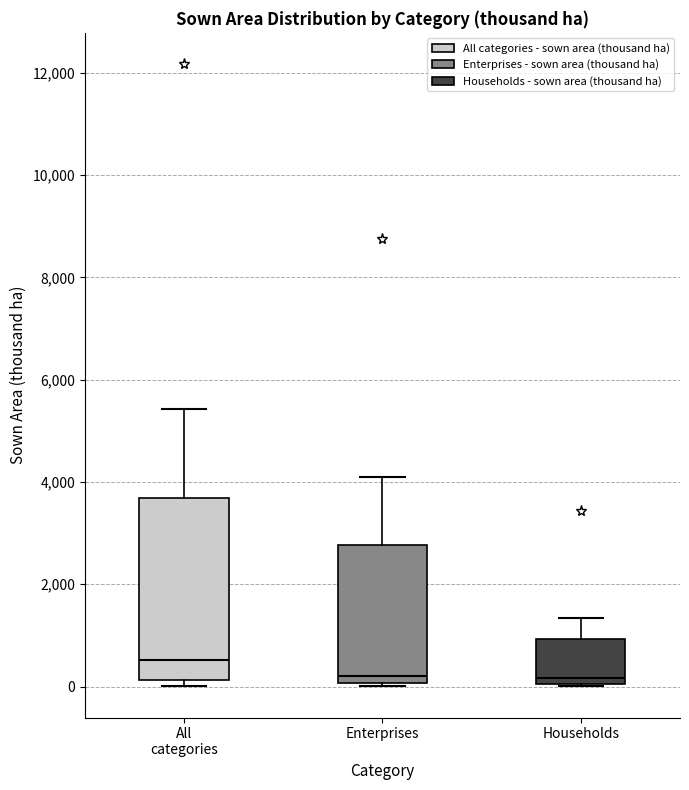

Where is the upper edge of the box for All categories on the y-axis? The values are not printed on the chart, so give them approximately, as read against the axis.

3600